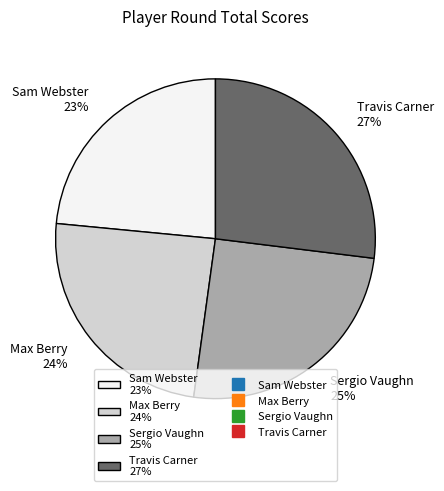

How many slices are in this pie chart?

4